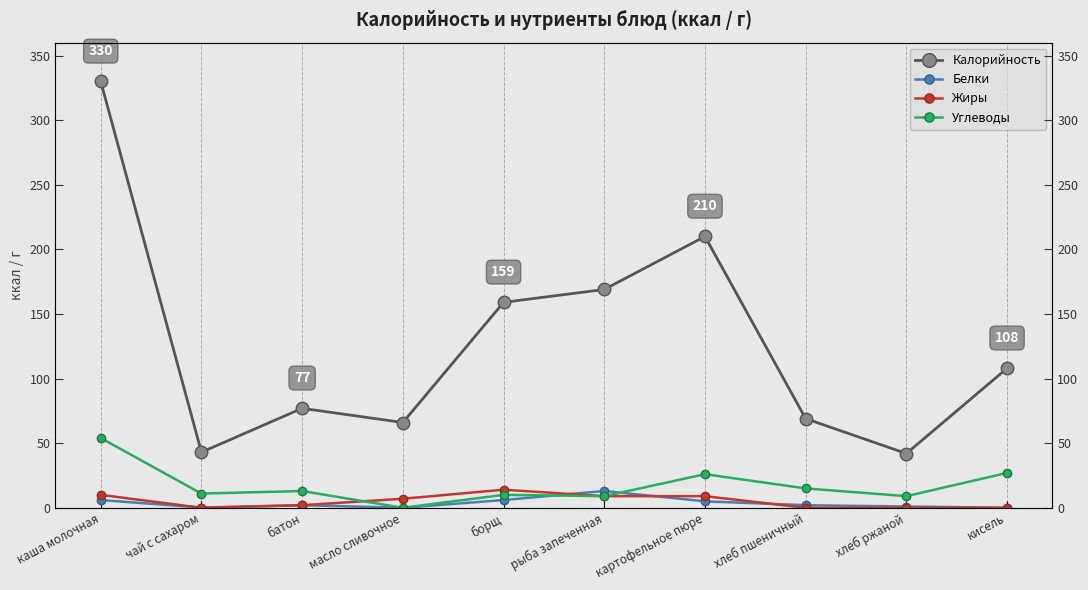

Is this an area chart (filled region under the line)?

No